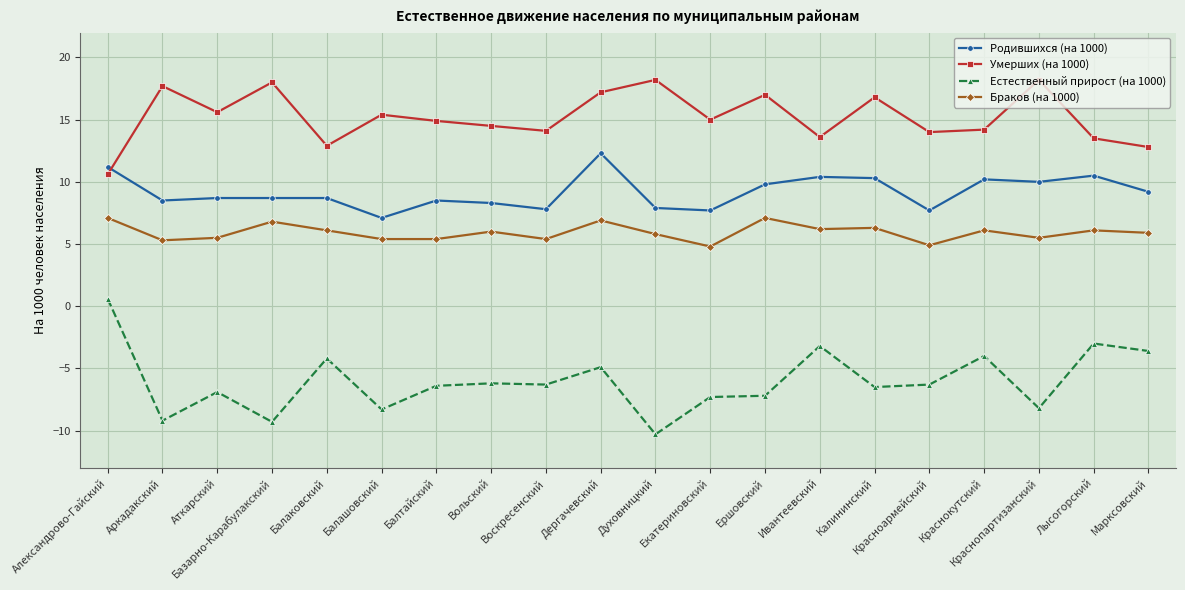

Where does the Умерших (на 1000) series first go above 15?

Аркадакский